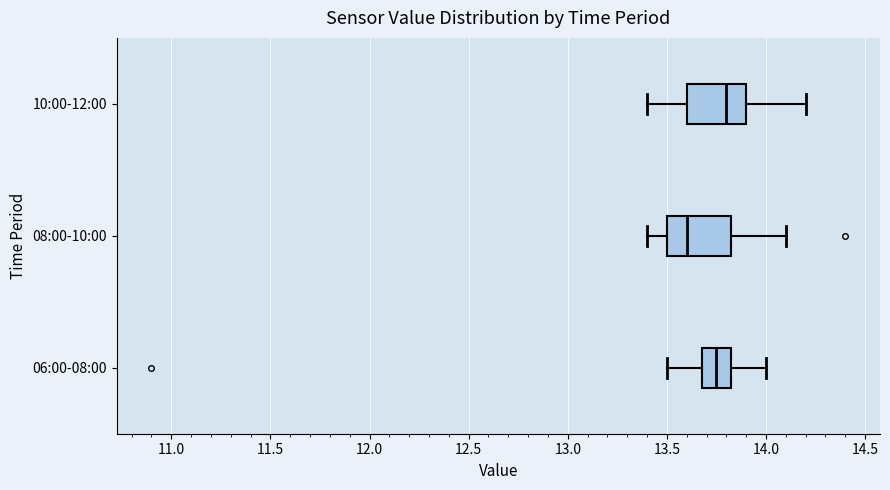

Reading bottom to top, transcribe this box plot: for each box, give where its median line is, the range the box spans, and where its two whiskers end, as read against the x-axis. The values are not printed on the chart, so give them approximately, as read against the axis.

06:00-08:00: median 13.75, box 13.70 to 13.85, whiskers 13.50 to 14.00
08:00-10:00: median 13.60, box 13.50 to 13.85, whiskers 13.40 to 14.10
10:00-12:00: median 13.80, box 13.60 to 13.90, whiskers 13.40 to 14.20